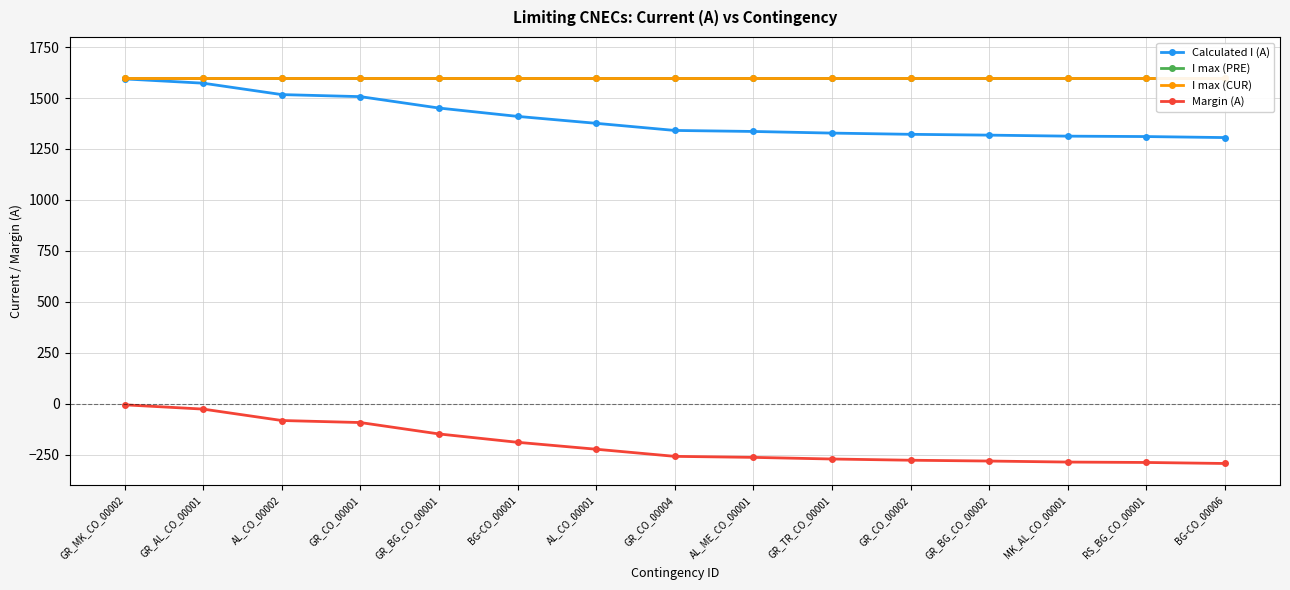

What is the average value of the I max (CUR) series?

1600